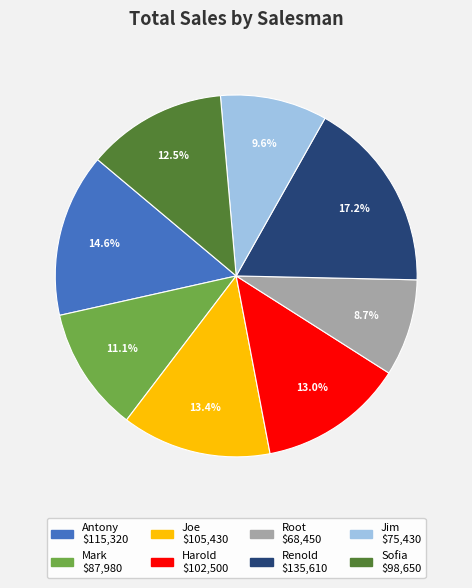

What is the largest slice in the pie chart?

Renold